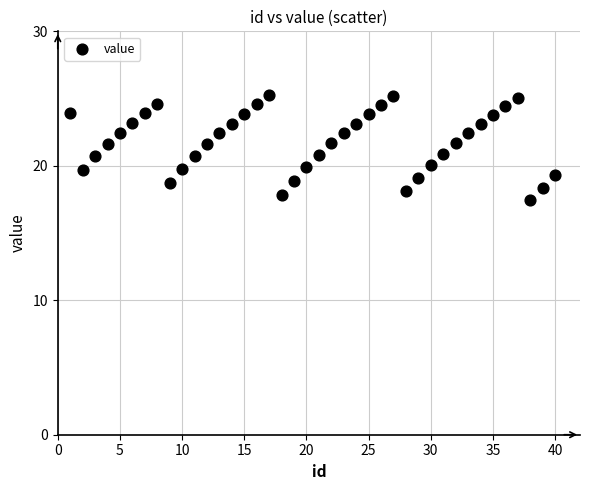

What is the range of X values (max minus min)?

39.0